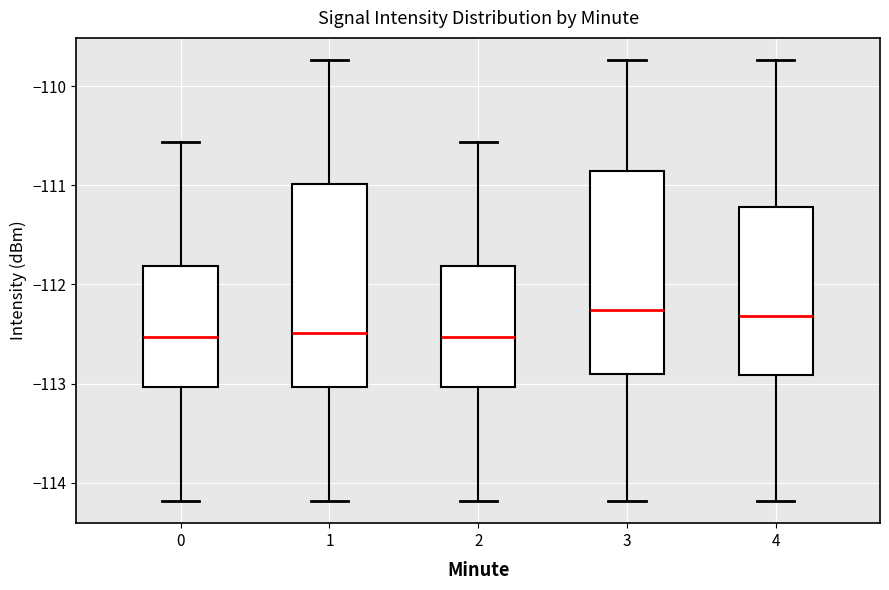

Reading left to right, transcribe this box plot: for each box, give where its median line is, the range the box spans, and where its two whiskers end, as read against the y-axis. The values are not printed on the chart, so give them approximately, as read against the axis.

0: median -112.5, box -113.0 to -111.8, whiskers -114.2 to -110.6
1: median -112.5, box -113.0 to -111.0, whiskers -114.2 to -109.7
2: median -112.5, box -113.0 to -111.8, whiskers -114.2 to -110.6
3: median -112.3, box -112.9 to -110.9, whiskers -114.2 to -109.7
4: median -112.3, box -112.9 to -111.2, whiskers -114.2 to -109.7